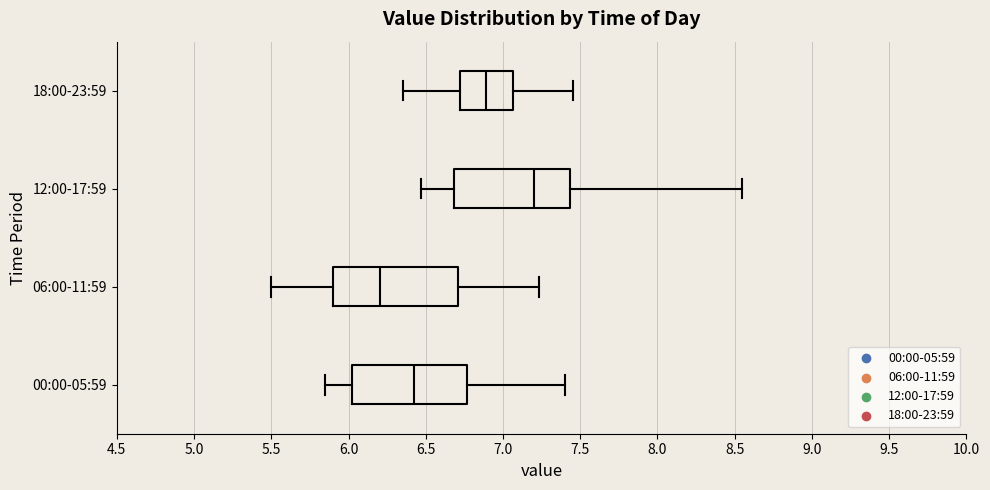

Reading bottom to top, transcribe this box plot: for each box, give where its median line is, the range the box spans, and where its two whiskers end, as read against the x-axis. The values are not printed on the chart, so give them approximately, as read against the axis.

00:00-05:59: median 6.45, box 6.00 to 6.75, whiskers 5.85 to 7.40
06:00-11:59: median 6.20, box 5.90 to 6.70, whiskers 5.50 to 7.25
12:00-17:59: median 7.20, box 6.70 to 7.45, whiskers 6.45 to 8.55
18:00-23:59: median 6.90, box 6.70 to 7.05, whiskers 6.35 to 7.45